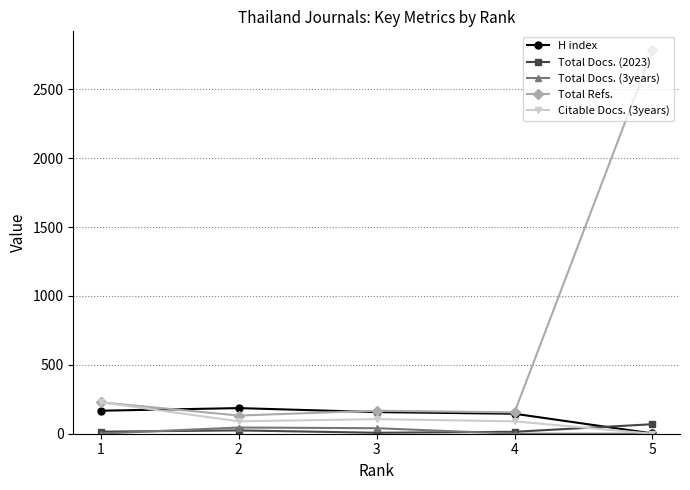

After their last crossing, which series has the higher values: Total Docs. (2023) or Citable Docs. (3years)?

Total Docs. (2023)